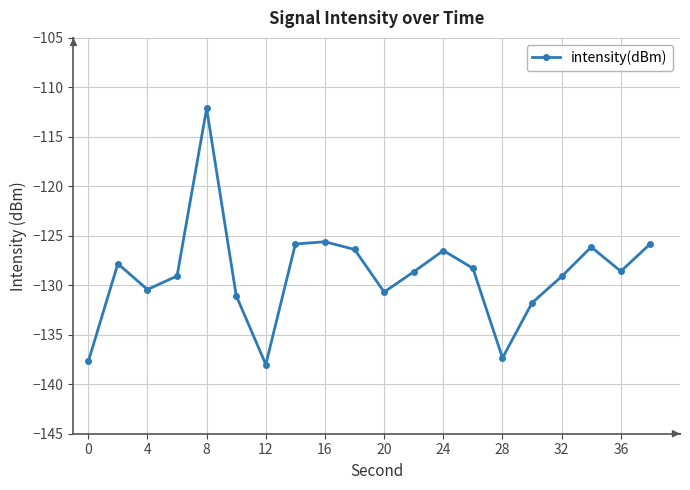

What is the average value?

-128.8